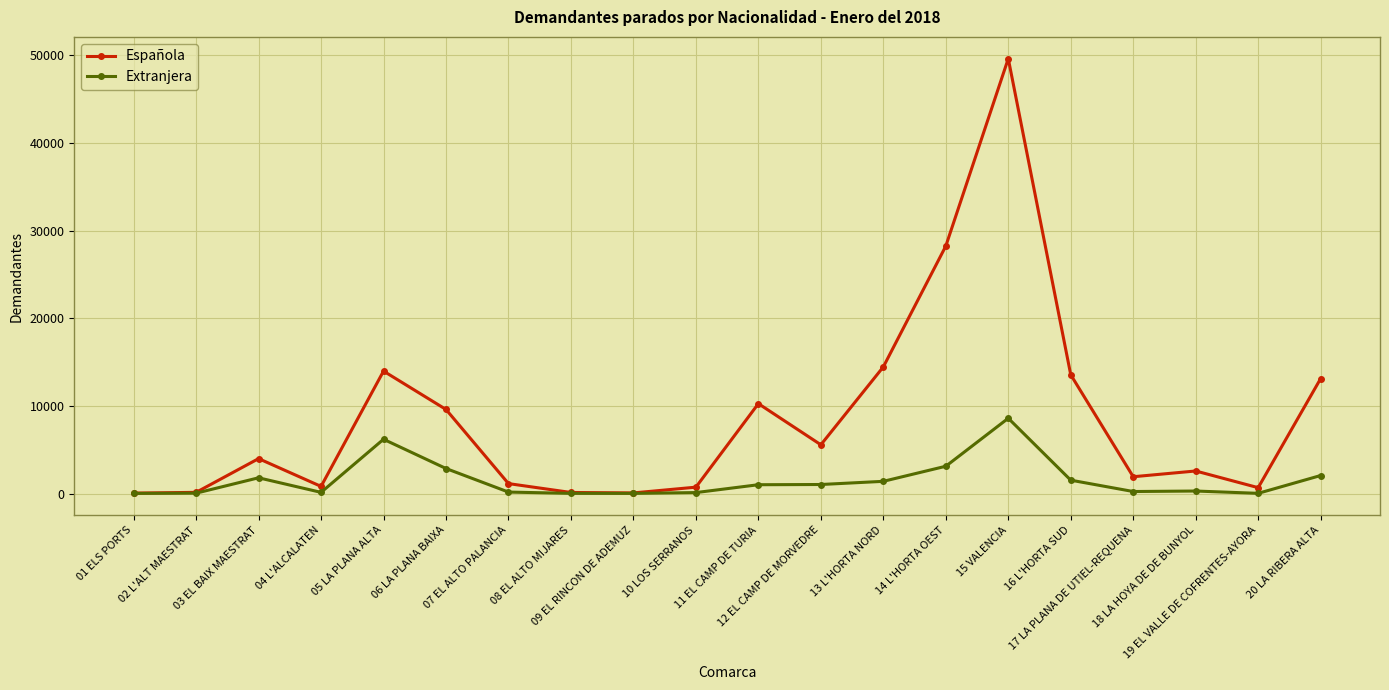

How many data points does each series have?

20